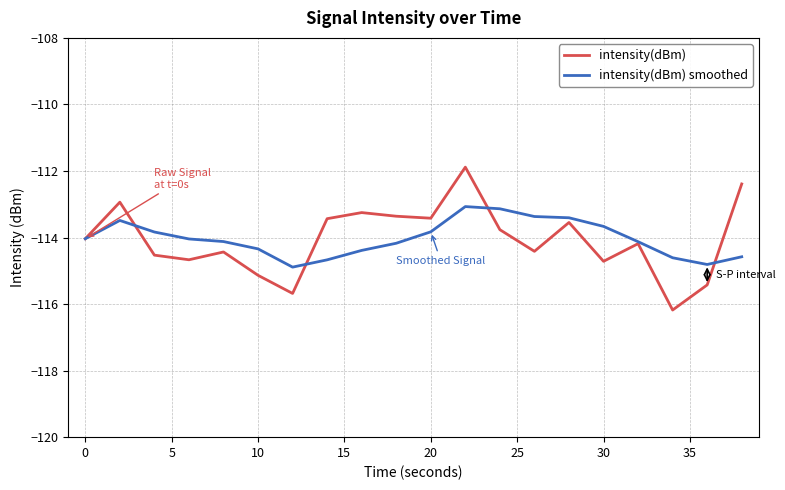

What is the difference between the maximum and minimum values in the intensity(dBm) series?

4.3